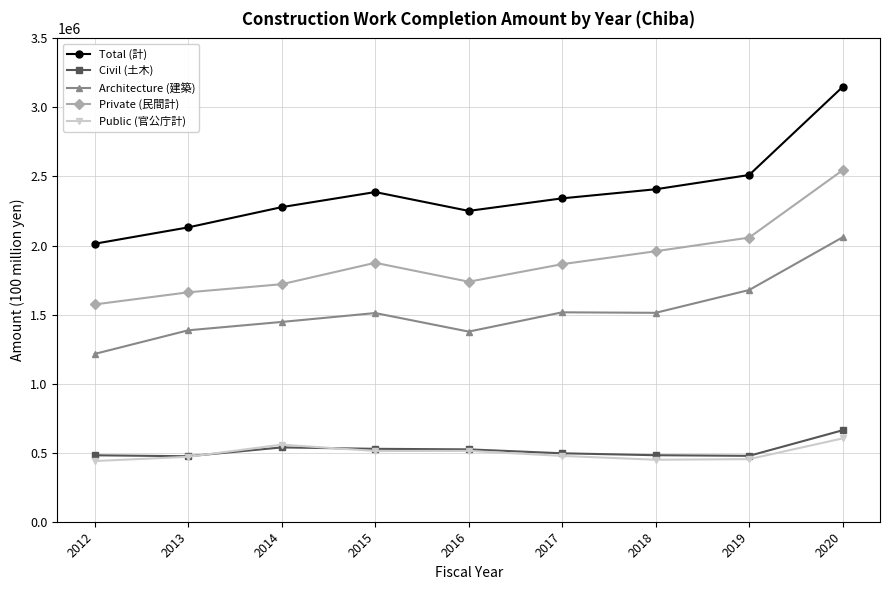

Is this an area chart (filled region under the line)?

No